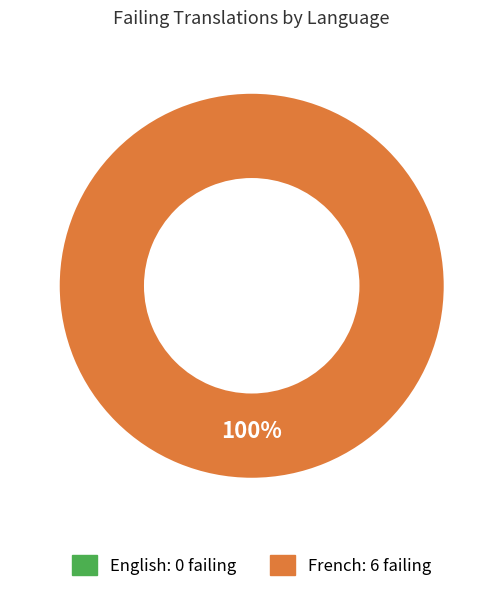

Does French account for over 50% of the chart?

Yes